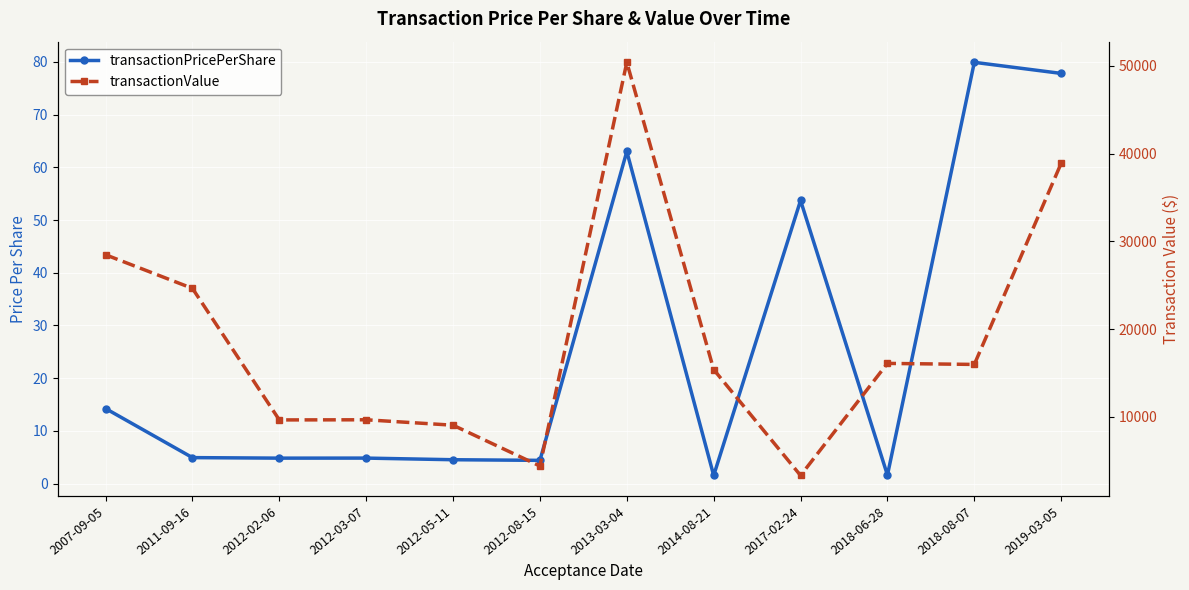

Which series has the largest total across all categories?

transactionValue